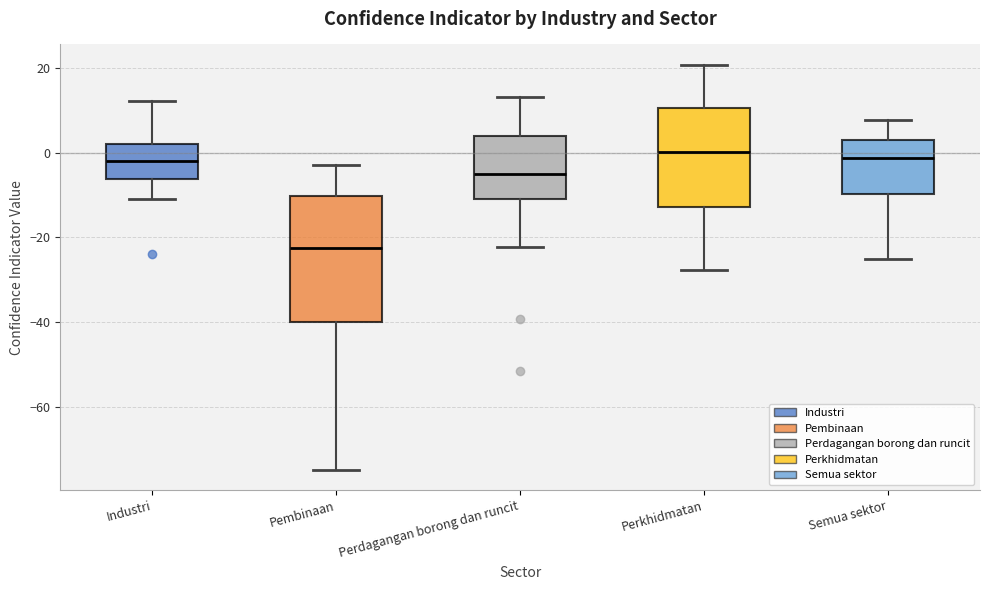

Reading left to right, transcribe this box plot: for each box, give where its median line is, the range the box spans, and where its two whiskers end, as read against the y-axis. The values are not printed on the chart, so give them approximately, as read against the axis.

Industri: median -2, box -6 to 2, whiskers -10 to 12
Pembinaan: median -22, box -40 to -10, whiskers -74 to -2
Perdagangan borong dan runcit: median -6, box -10 to 4, whiskers -22 to 14
Perkhidmatan: median 0, box -12 to 10, whiskers -28 to 20
Semua sektor: median -2, box -10 to 4, whiskers -26 to 8